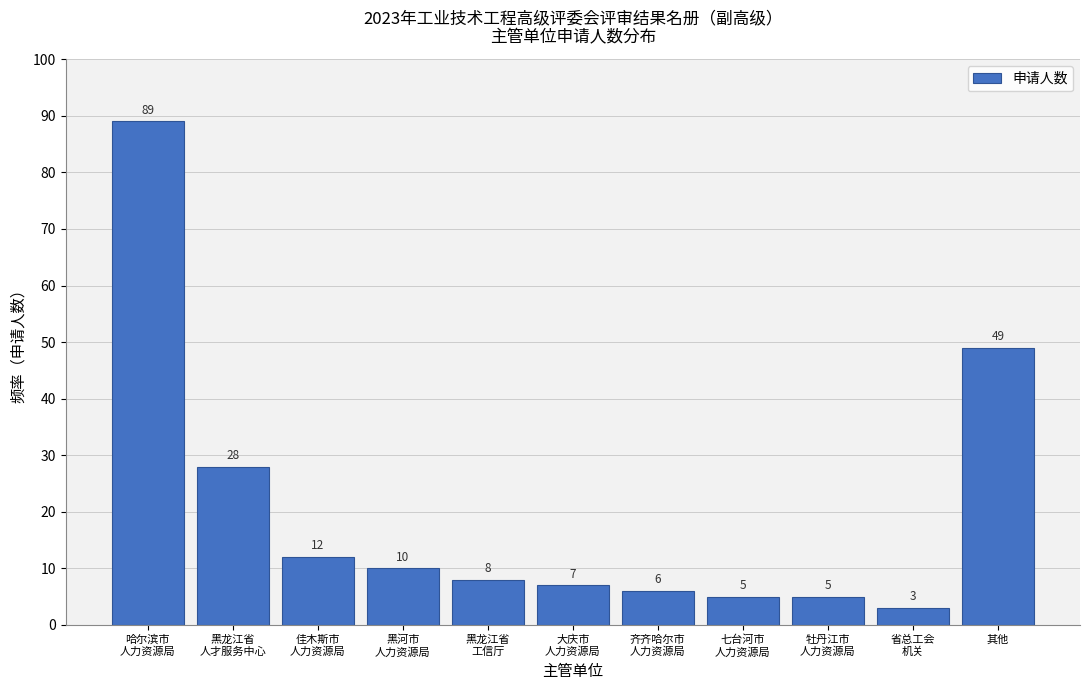

Reading right to left, transcribe all the data shown in this chart.

49	3	5	5	6	7	8	10	12	28	89